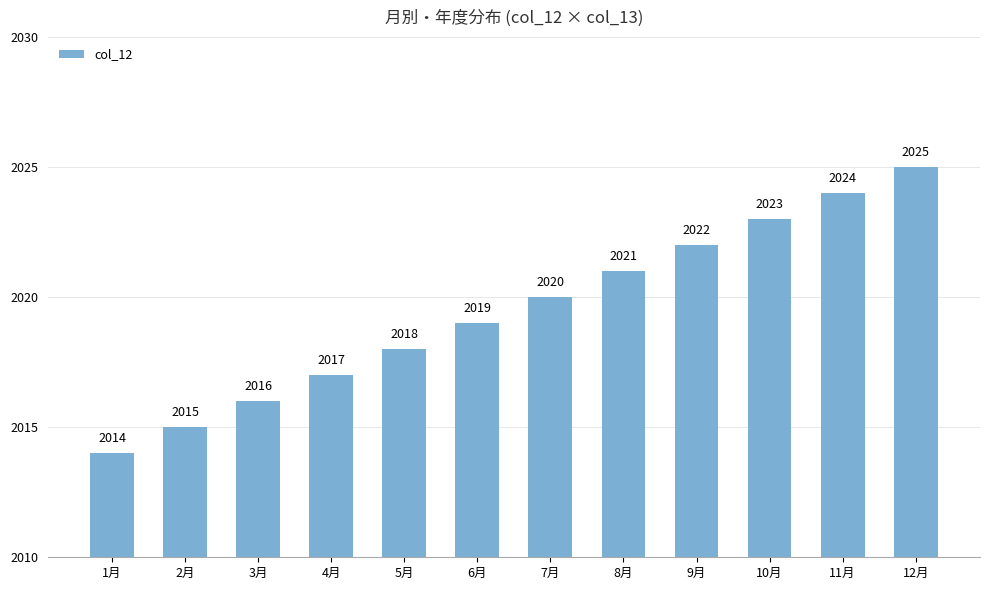

Reading right to left, what are all the values shown in this chart?

2025	2024	2023	2022	2021	2020	2019	2018	2017	2016	2015	2014